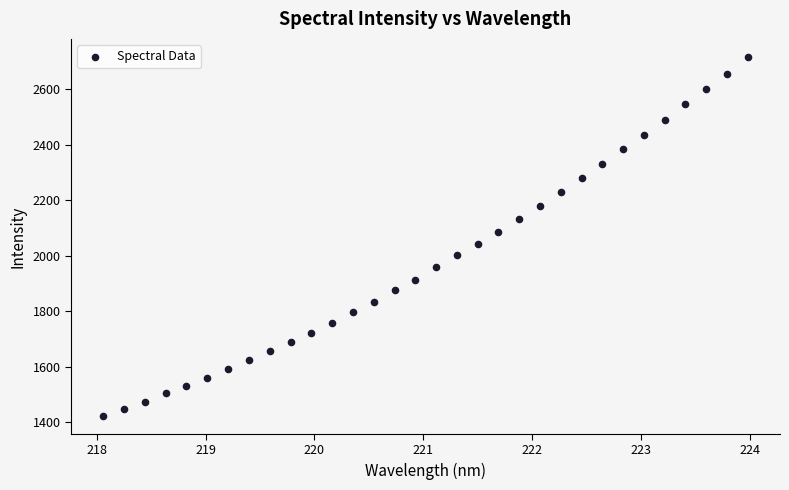

Count the number of points in this scatter plot.

32